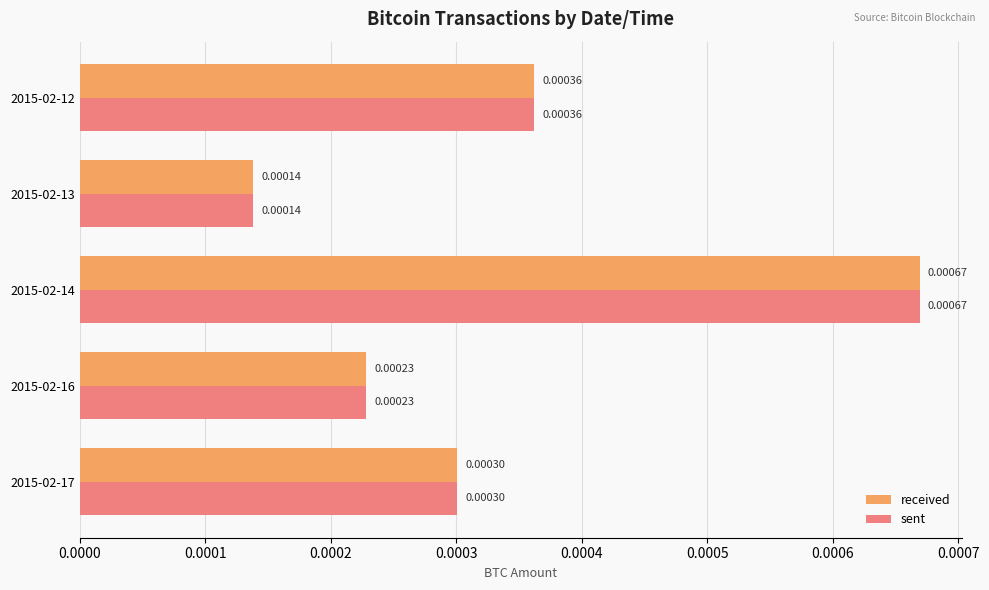

Rank the categories by received value from highest to lowest.

2015-02-14, 2015-02-12, 2015-02-17, 2015-02-16, 2015-02-13